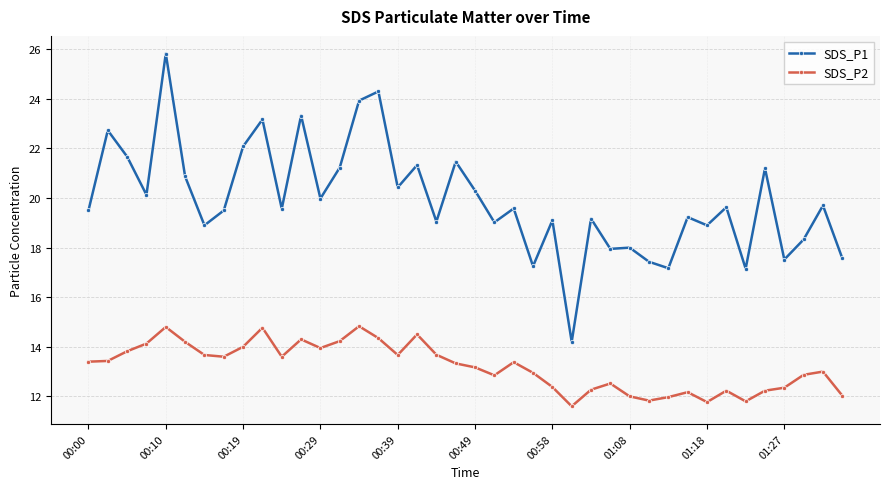

Rank the series by their maximum value, from lowest to highest.

SDS_P2, SDS_P1